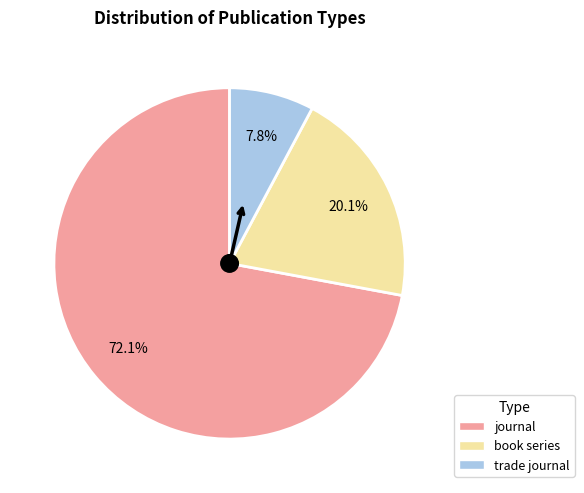

Is journal the majority of the pie?

Yes